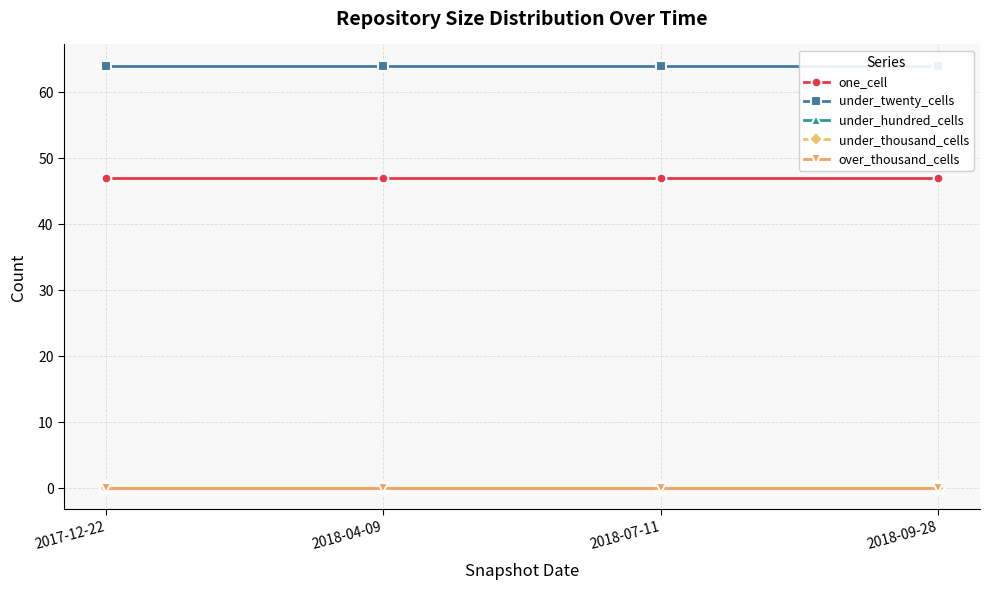

Reading left to right, transcribe all the data shown in this chart.

one_cell: 2017-12-22=47	2018-04-09=47	2018-07-11=47	2018-09-28=47
under_twenty_cells: 2017-12-22=64	2018-04-09=64	2018-07-11=64	2018-09-28=64
under_hundred_cells: 2017-12-22=0	2018-04-09=0	2018-07-11=0	2018-09-28=0
under_thousand_cells: 2017-12-22=0	2018-04-09=0	2018-07-11=0	2018-09-28=0
over_thousand_cells: 2017-12-22=0	2018-04-09=0	2018-07-11=0	2018-09-28=0